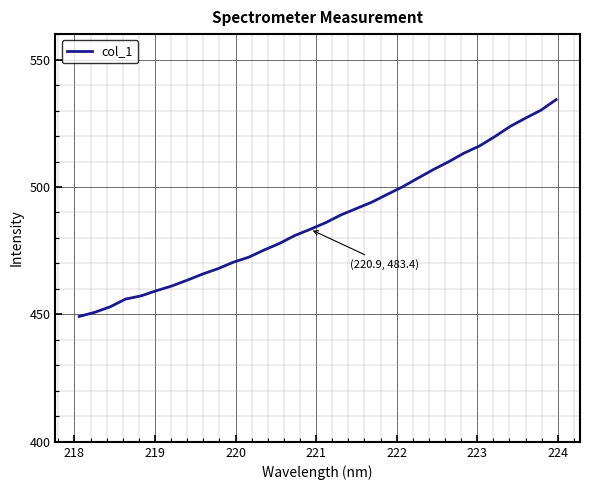

What is the difference between the maximum and minimum values?

85.1